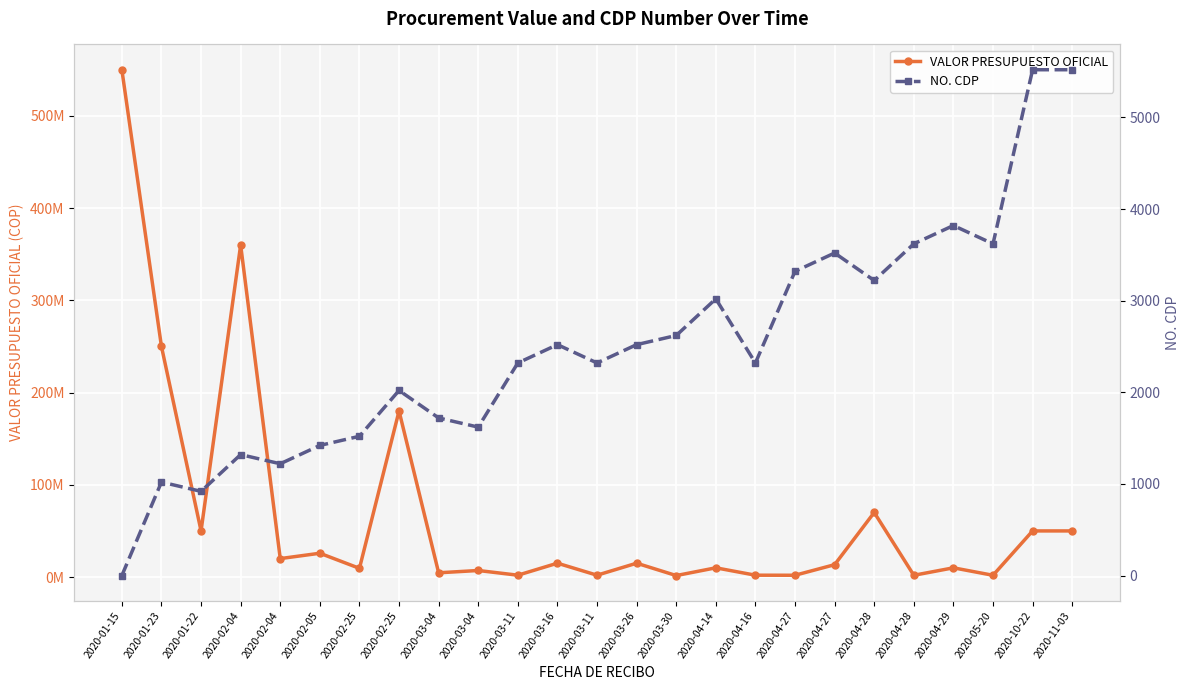

Which series has the largest total across all categories?

VALOR PRESUPUESTO OFICIAL